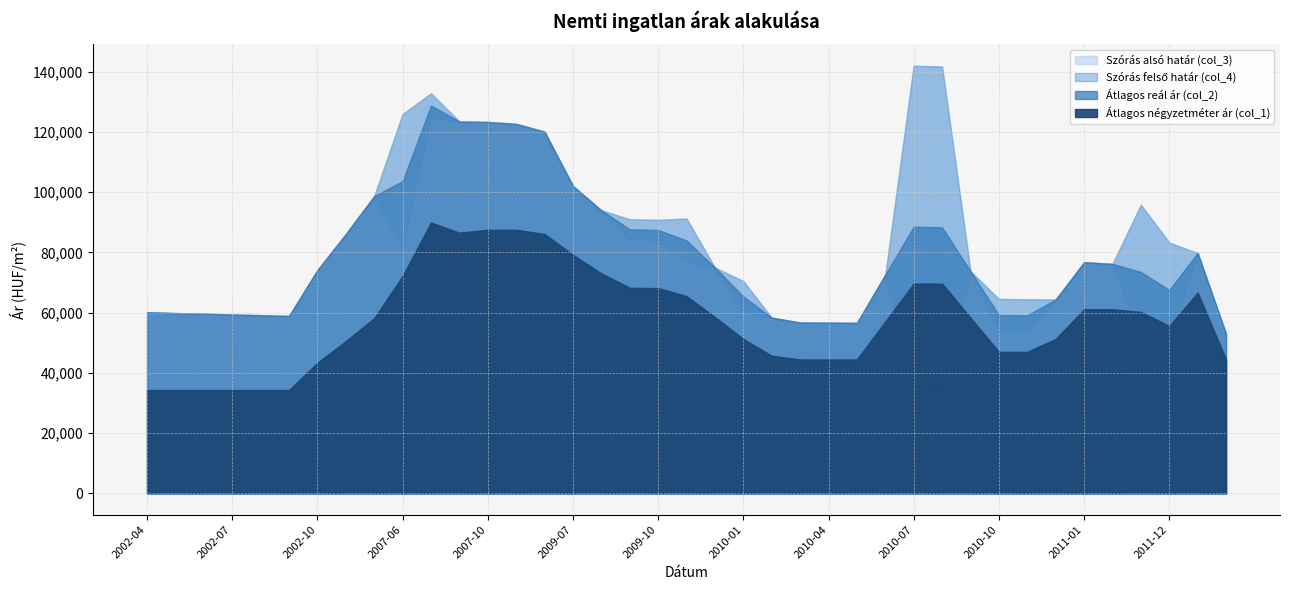

List the labels in order of Átlagos reál ár (col_2) value, largest first.

2007-07, 2007-08, 2007-10, 2007-11, 2007-12, 2007-06, 2009-07, 2002-12, 2009-08, 2010-07, 2010-08, 2009-09, 2009-10, 2002-11, 2009-11, 2012-01, 2011-01, 2011-03, 2009-12, 2002-10, 2010-09, 2011-11, 2010-06, 2011-12, 2010-01, 2010-12, 2002-04, 2002-05, 2002-06, 2002-07, 2010-10, 2002-08, 2010-11, 2002-09, 2010-02, 2010-03, 2010-04, 2010-05, 2012-02